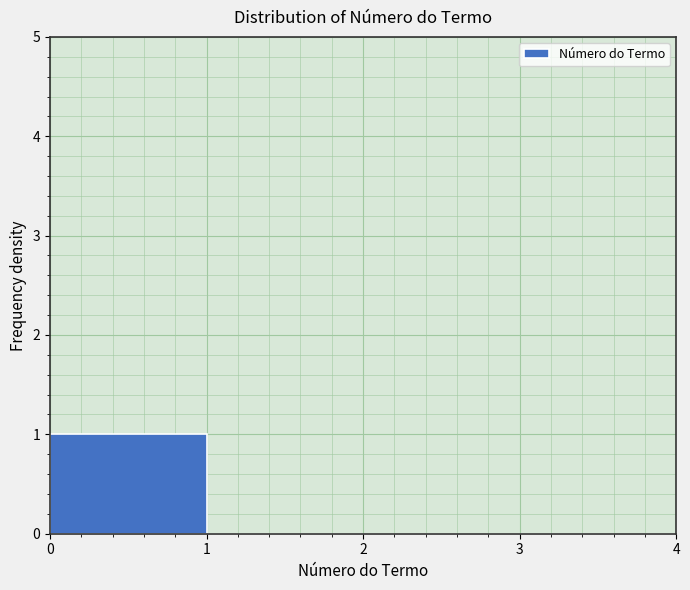

Which range on the x-axis has the tallest bar?

0 to 1